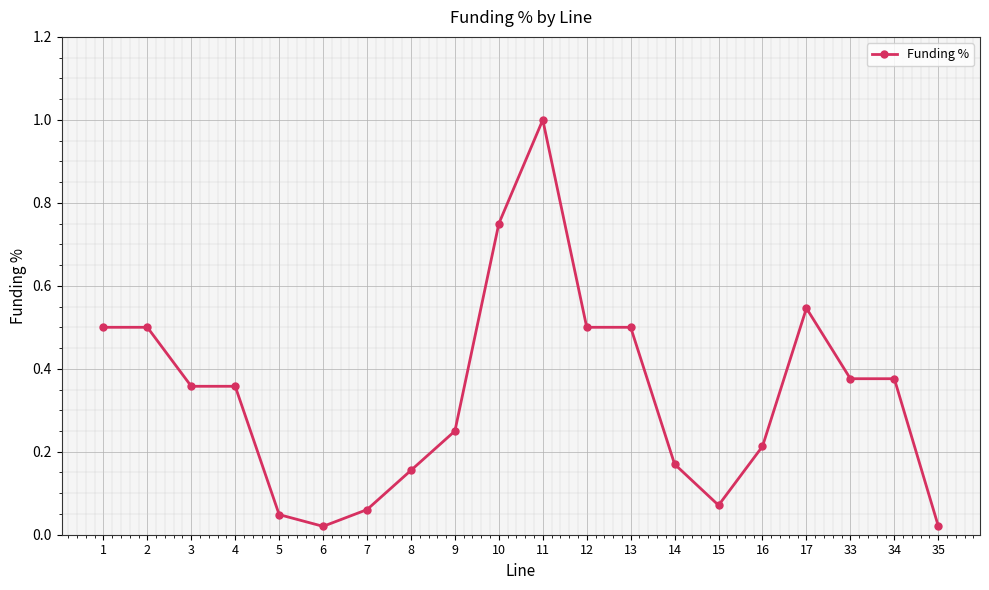

At which category does the chart reach its peak across all series?

11